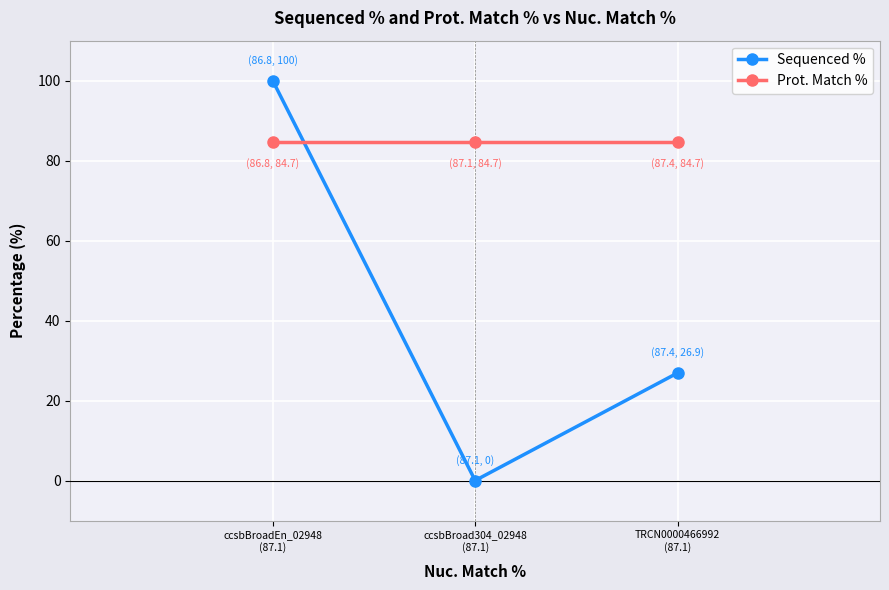

What is the greatest value displayed?

100.0